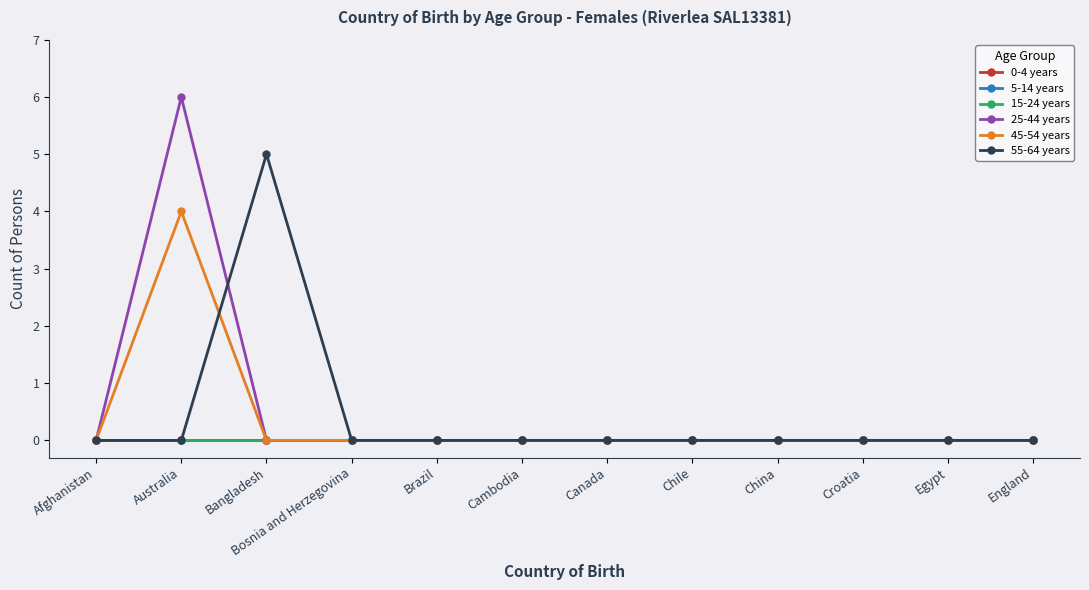

Is this an area chart (filled region under the line)?

No